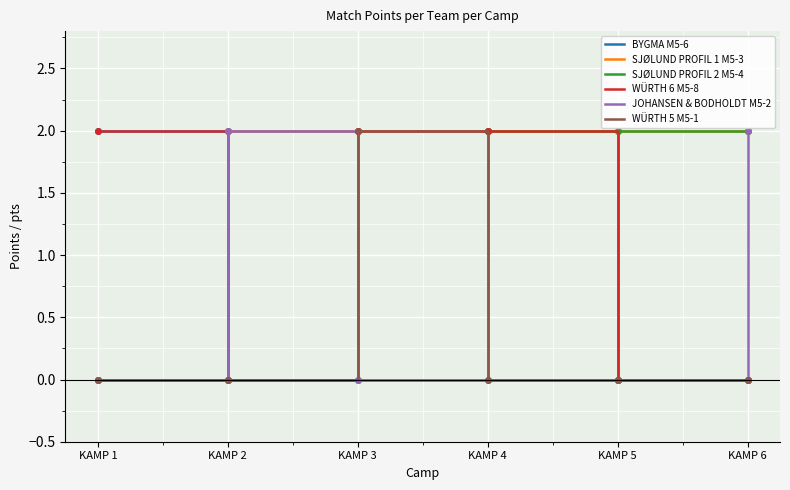

Is the value of WÜRTH 6 M5-8 at KAMP 2 greater than the value of BYGMA M5-6 at KAMP 2?

No